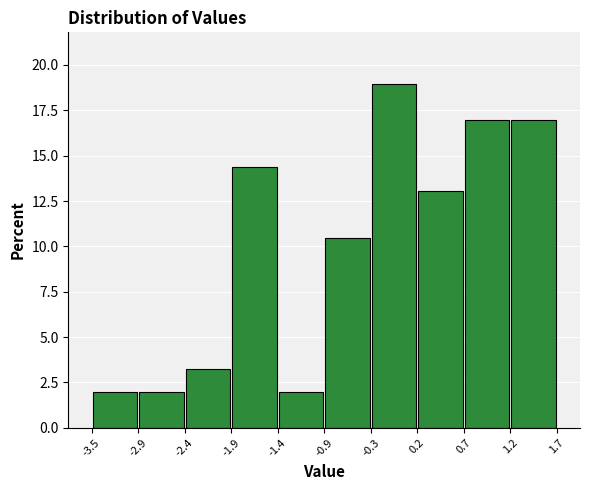

Reading left to right, transcribe this chart: for each bar, give the range it covers on the x-axis and its height. The values are not printed on the chart, so give them approximately, as read against the axis.

-3.5 to -2.9: 2.0
-2.9 to -2.4: 2.0
-2.4 to -1.9: 3.5
-1.9 to -1.4: 14.5
-1.4 to -0.9: 2.0
-0.9 to -0.3: 10.5
-0.3 to 0.2: 19.0
0.2 to 0.7: 13.0
0.7 to 1.2: 17.0
1.2 to 1.7: 17.0